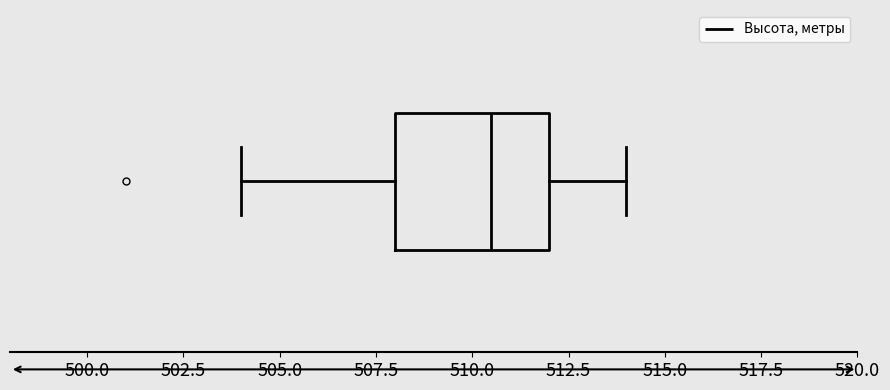

Where does the median line of the box sit on the x-axis? The values are not printed on the chart, so give them approximately, as read against the axis.

510.5